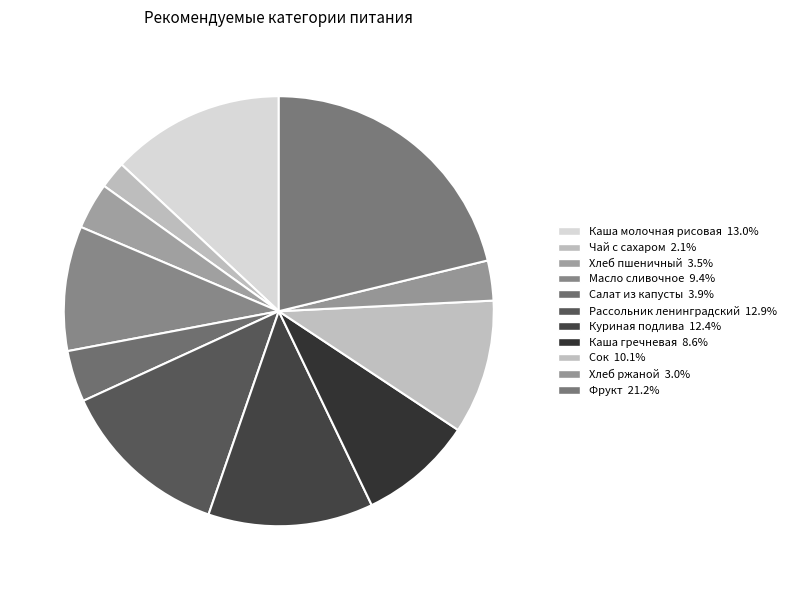

What percentage is the Сок slice, to the nearest percent?

10%